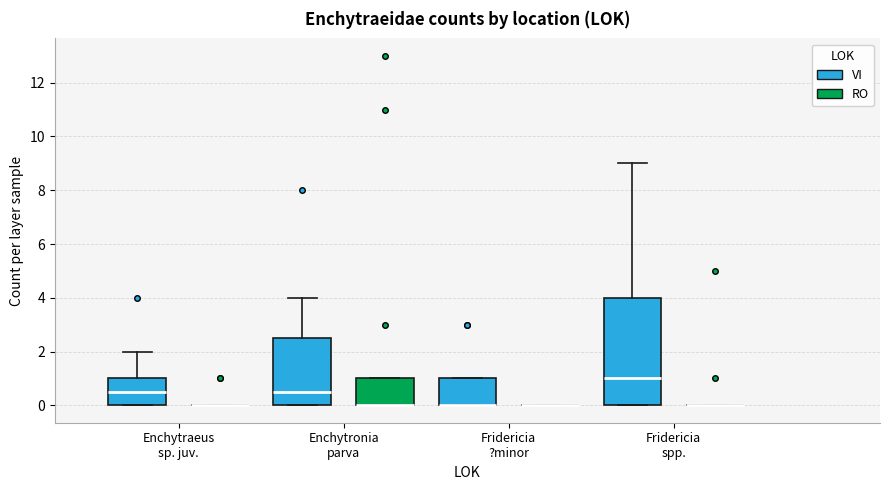

Reading left to right, read every box against the y-axis: the position of its median line, the range the box covers, and the ends of its whiskers. The values are not printed on the chart, so give them approximately, as read against the axis.

Enchytraeus sp. juv. (VI): median 0.6, box 0.0 to 1.0, whiskers 0.0 to 2.0
Enchytraeus sp. juv. (RO): box collapsed to a line at 0.0, whiskers 0.0 to 0.0
Enchytronia parva (VI): median 0.6, box 0.0 to 2.6, whiskers 0.0 to 4.0
Enchytronia parva (RO): median 0.0 (drawn on the box's lower edge), box 0.0 to 1.0, whiskers 0.0 to 1.0
Fridericia ?minor (VI): median 0.0 (drawn on the box's lower edge), box 0.0 to 1.0, whiskers 0.0 to 1.0
Fridericia ?minor (RO): box collapsed to a line at 0.0, whiskers 0.0 to 0.0
Fridericia spp. (VI): median 1.0, box 0.0 to 4.0, whiskers 0.0 to 9.0
Fridericia spp. (RO): box collapsed to a line at 0.0, whiskers 0.0 to 0.0